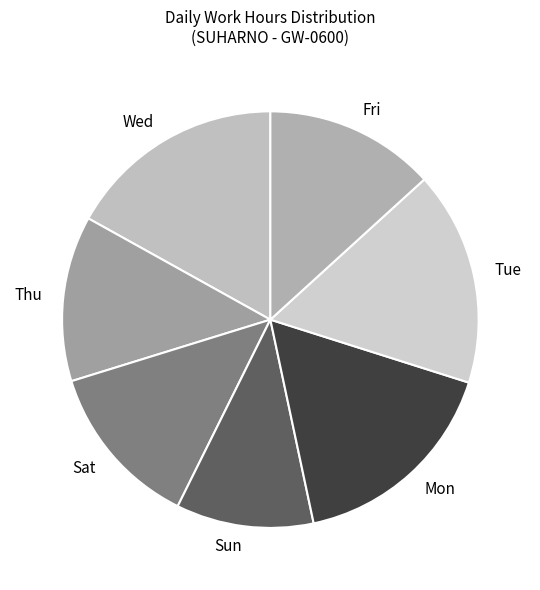

Do Sat and Mon together represent more than half of the pie?

No